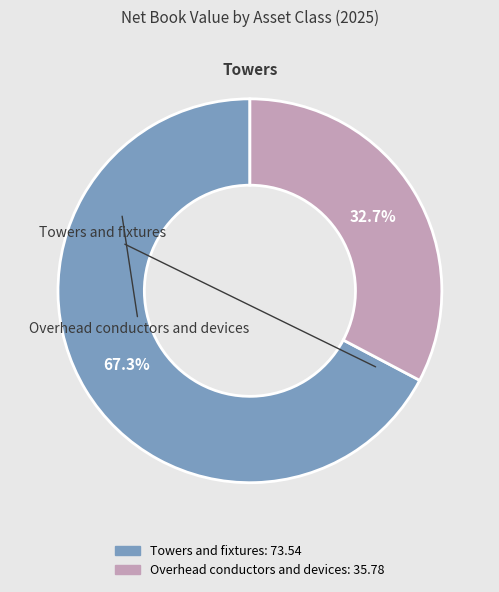

How many slices are in this pie chart?

2